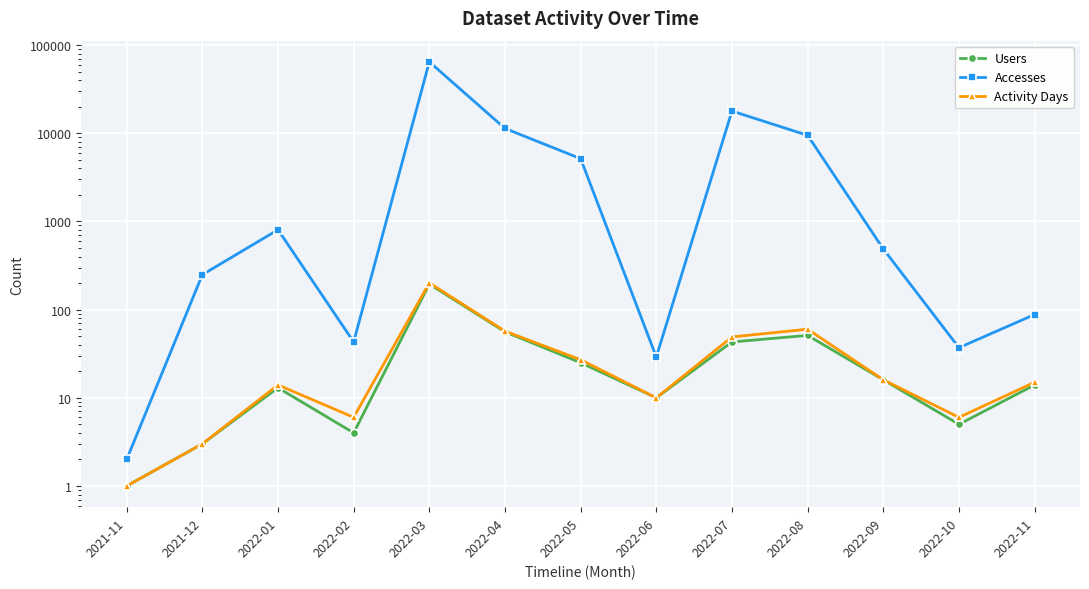

At which category does the chart reach its minimum across all series?

2021-11